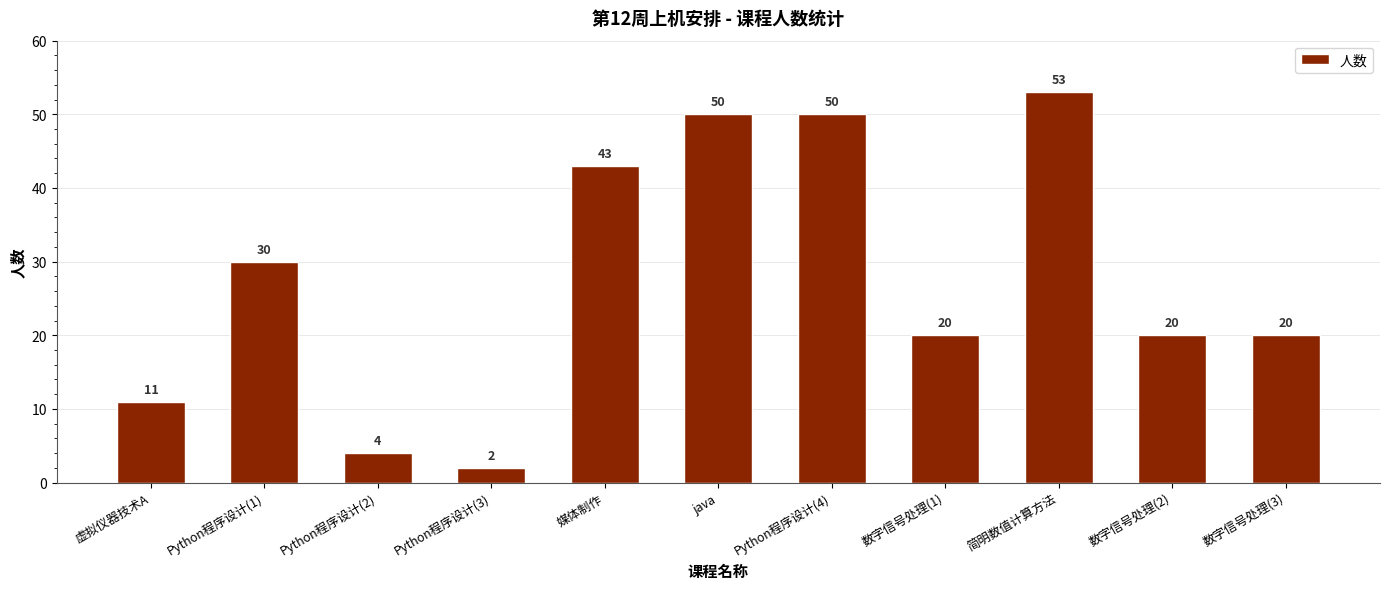

Where does the data first go above 20?

Python程序设计(1)